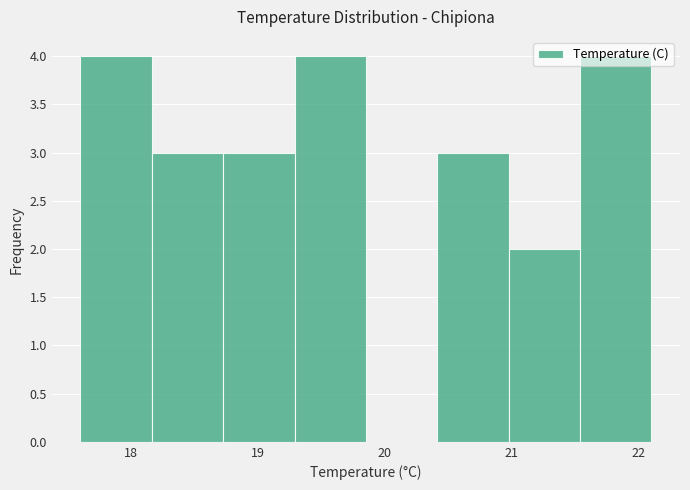

Reading left to right, list every bar in this chart as the range it spans on the x-axis followed by its height. Neither the bar edges nor the heights are printed on the chart, so give them approximately, as read against the axes.

17.6 to 18.2: 4
18.2 to 18.7: 3
18.7 to 19.3: 3
19.3 to 19.9: 4
19.9 to 20.4: 0
20.4 to 21.0: 3
21.0 to 21.5: 2
21.5 to 22.1: 4